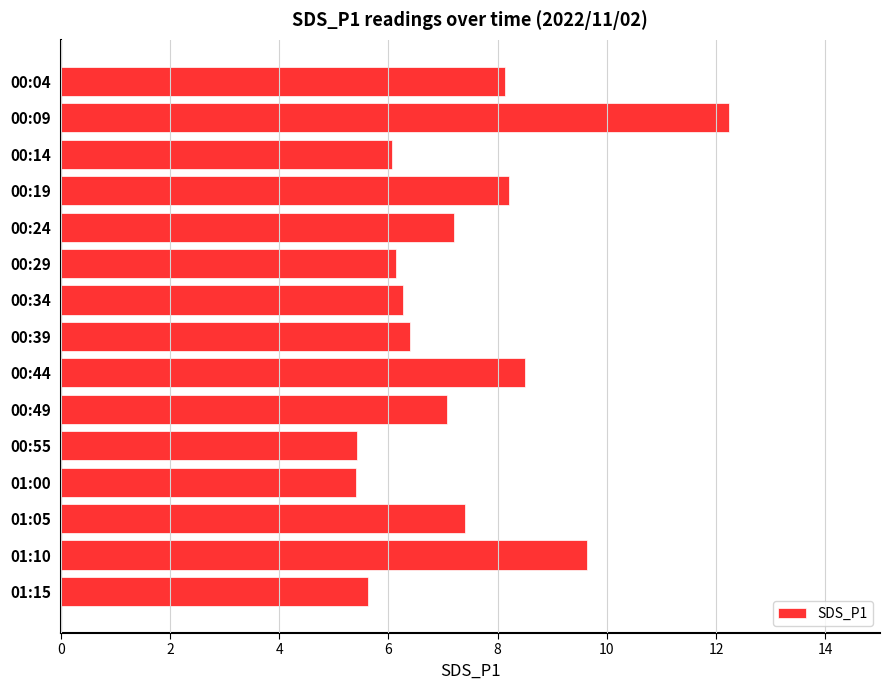

Which label corresponds to the largest value in the chart?

00:09